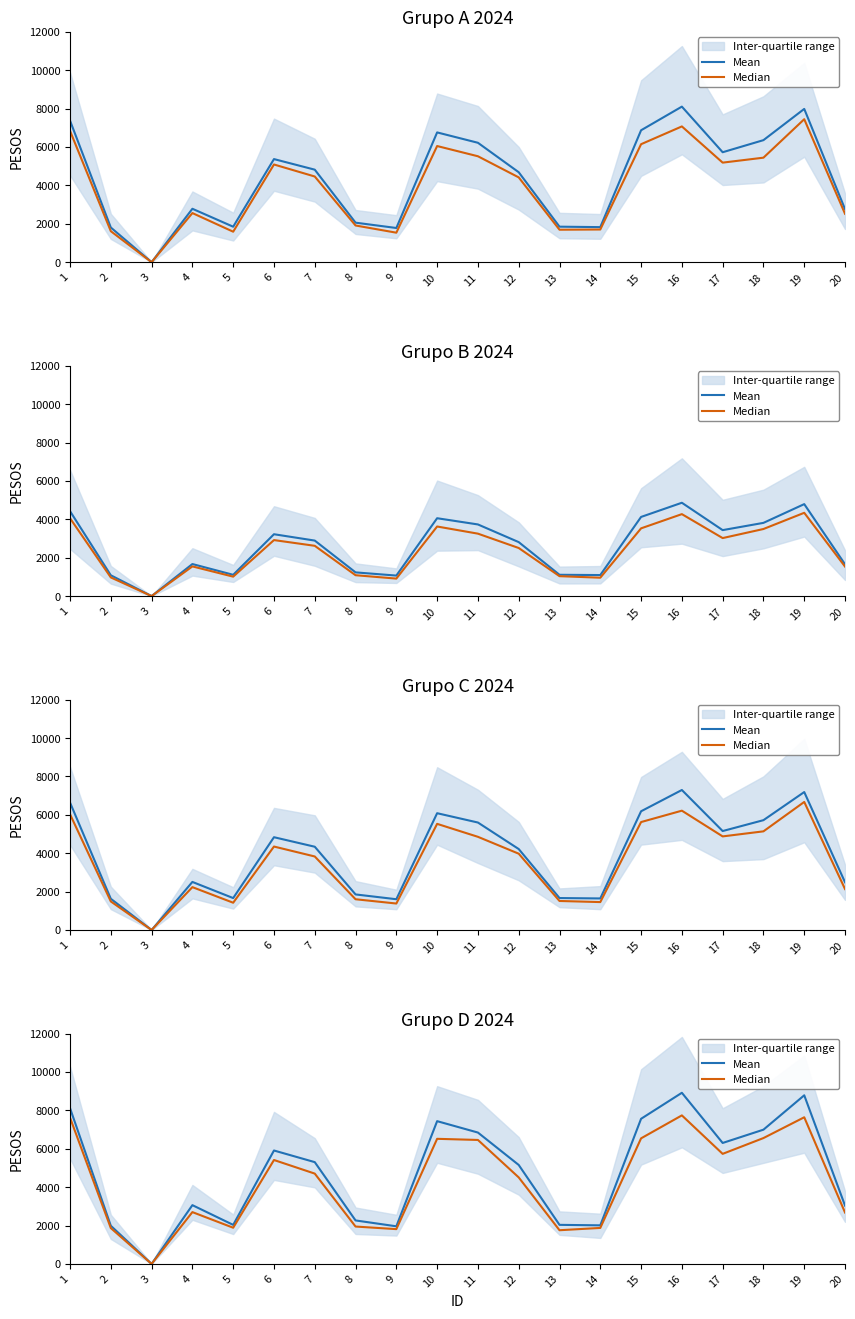

At how many categories does at least one series exceed 4709?

11